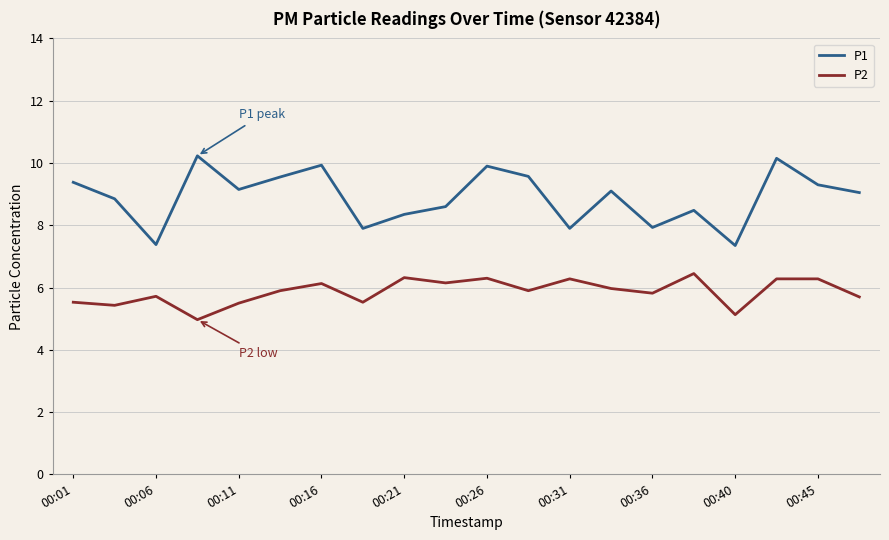

How many interior local peaks does the P1 series have?

6